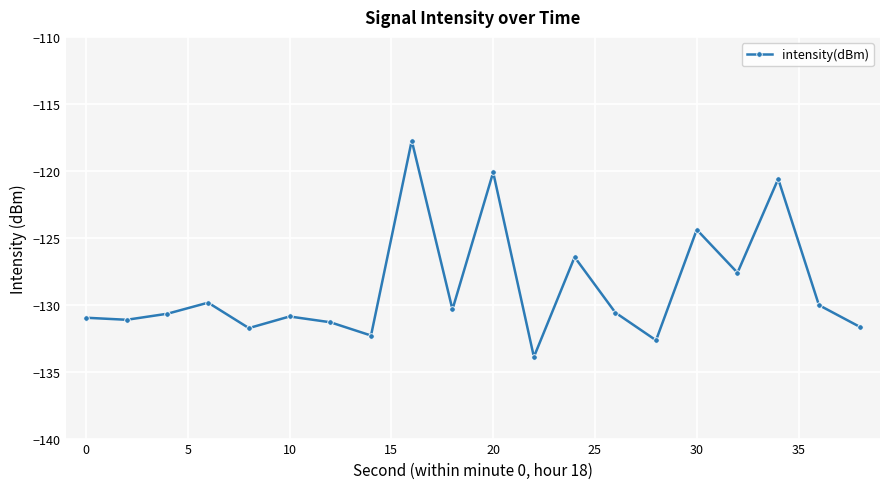

Does the chart display data point markers on the line(s)?

Yes